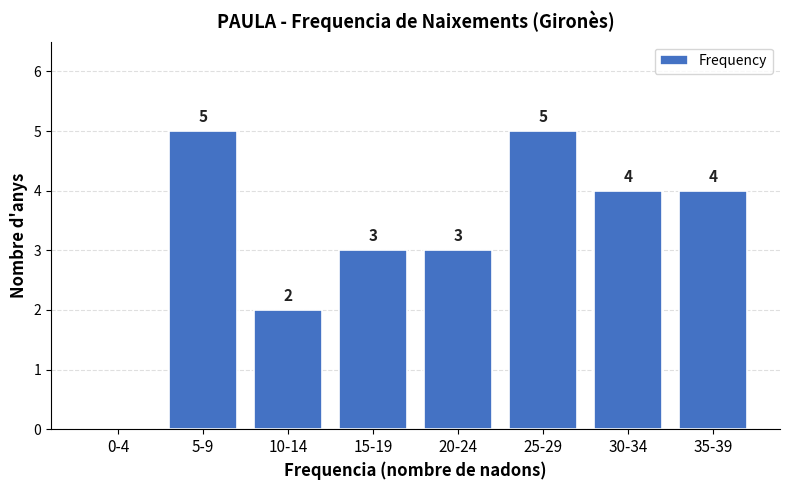

Reading right to left, extract all data points from this chart.

35-39=4	30-34=4	25-29=5	20-24=3	15-19=3	10-14=2	5-9=5	0-4=0